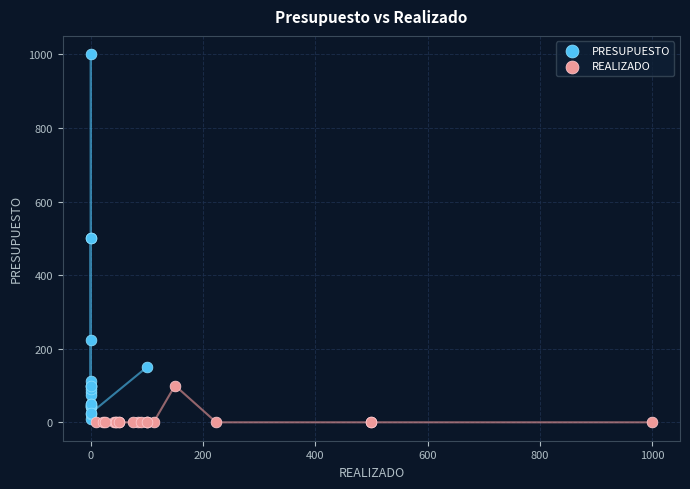

Which series has the largest Y range (max minus min)?

PRESUPUESTO